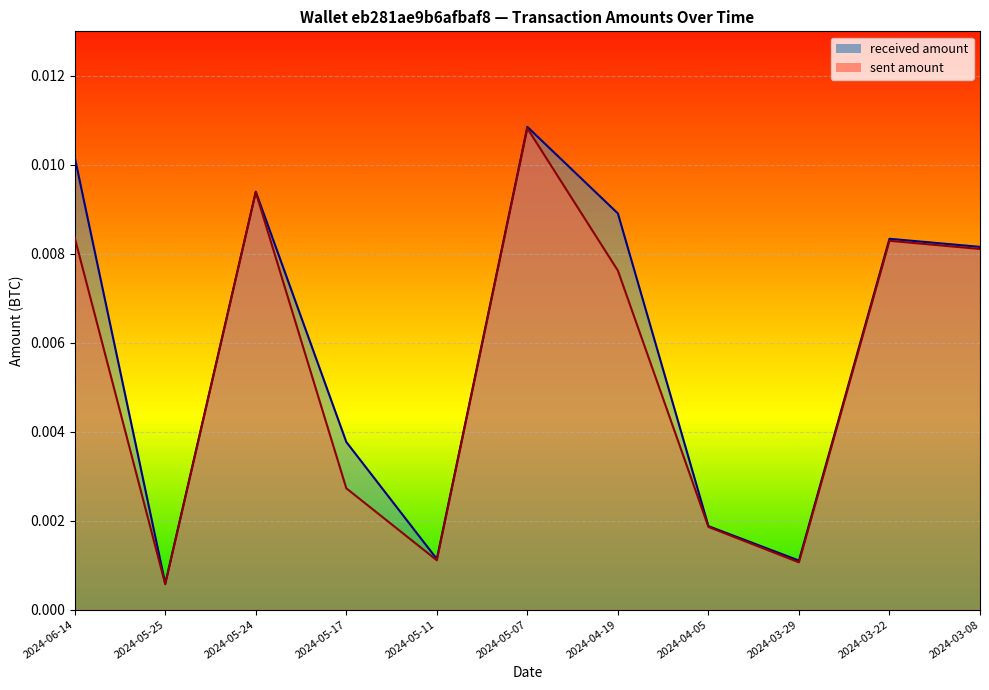

True or false: received amount line and sent amount line intersect in this chart.

False